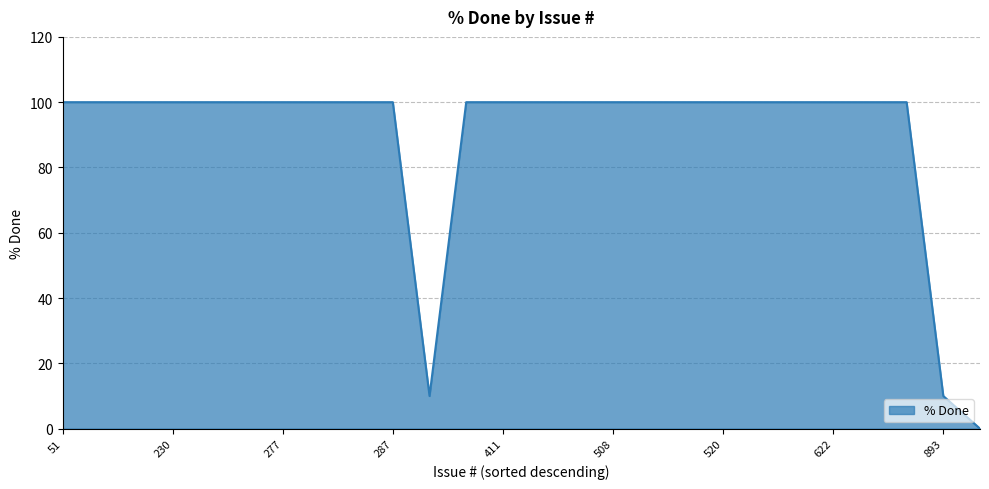

What is the greatest value displayed?

100